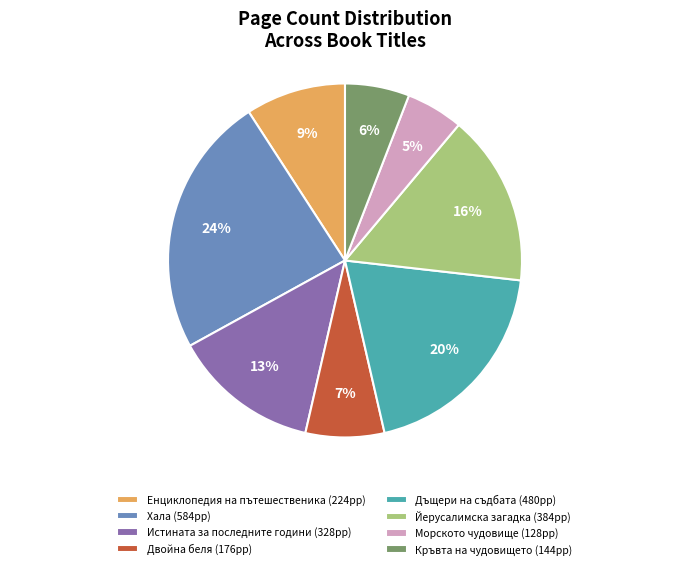

True or false: Енциклопедия на пътешественика accounts for 9% of the total.

True